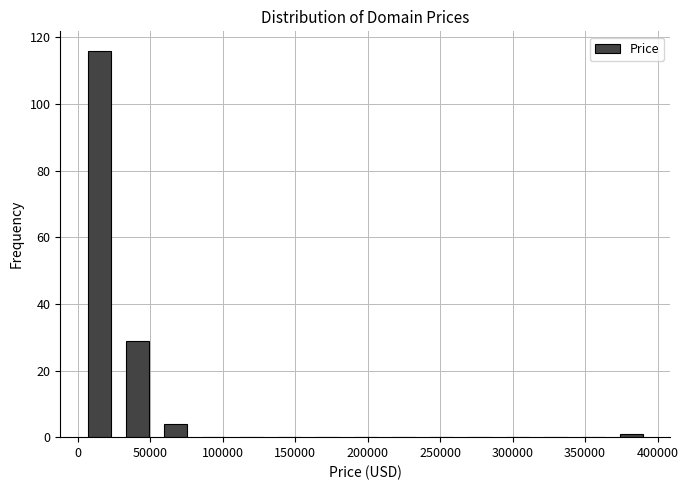

Reading left to right, transcribe this chart: for each bar, give the range it covers on the x-axis and its height. Neither the bar edges nor the heights are printed on the chart, so give them approximately, as read against the axes.

0 to 30000: 116
30000 to 55000: 30
55000 to 80000: 4
80000 to 105000: 0
105000 to 135000: 0
135000 to 160000: 0
160000 to 185000: 0
185000 to 210000: 0
210000 to 240000: 0
240000 to 265000: 0
265000 to 290000: 0
290000 to 315000: 0
315000 to 340000: 0
340000 to 370000: 0
370000 to 395000: under 2